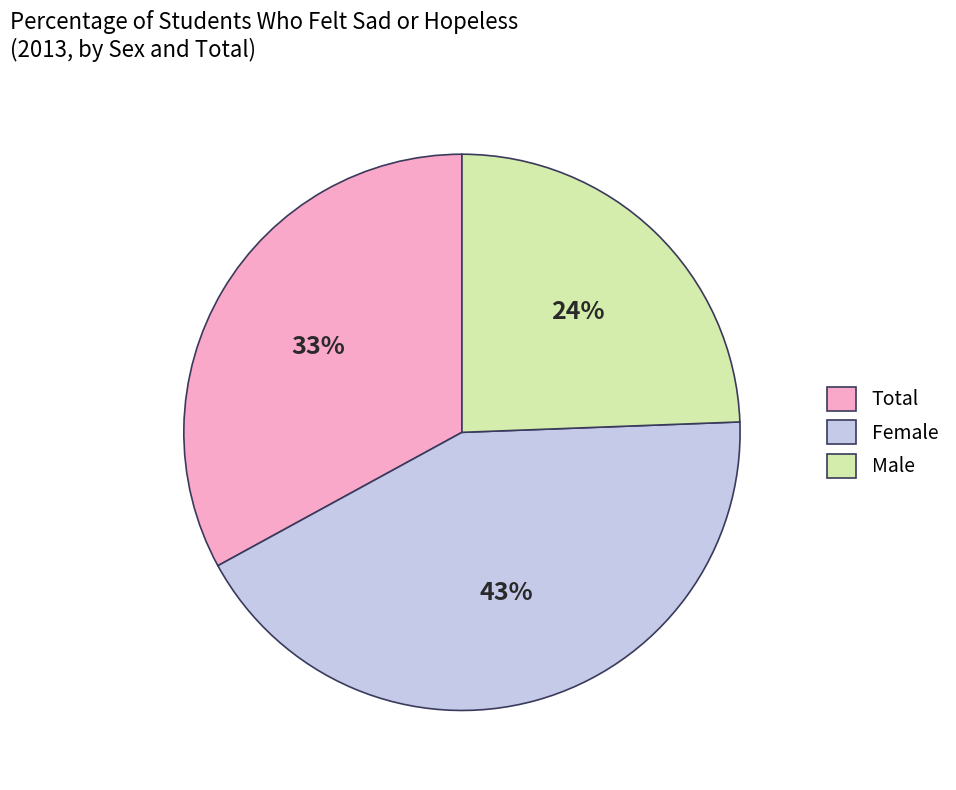

How many slices are in this pie chart?

3